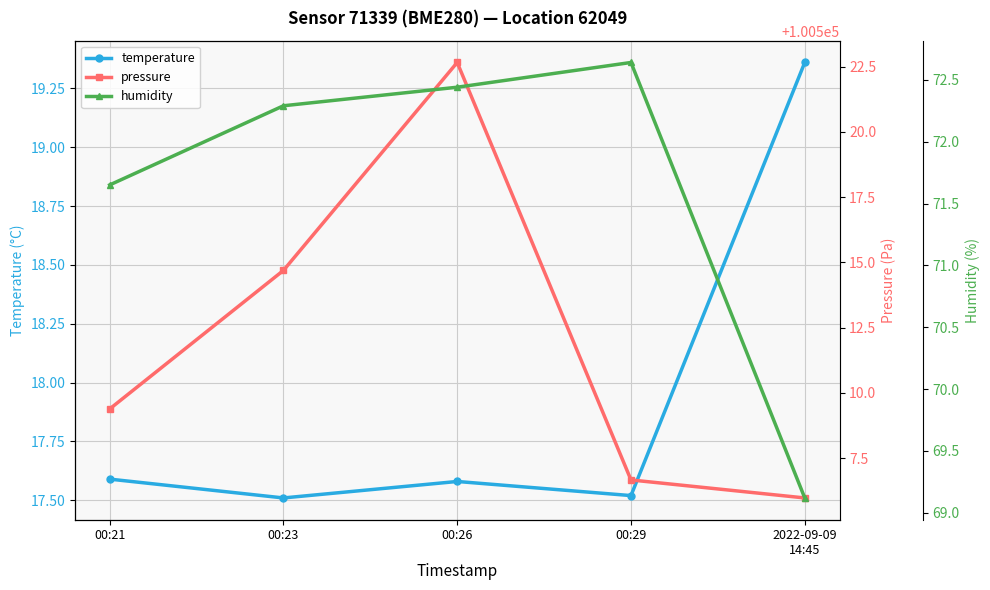

At which category does temperature reach its first local peak?

00:26